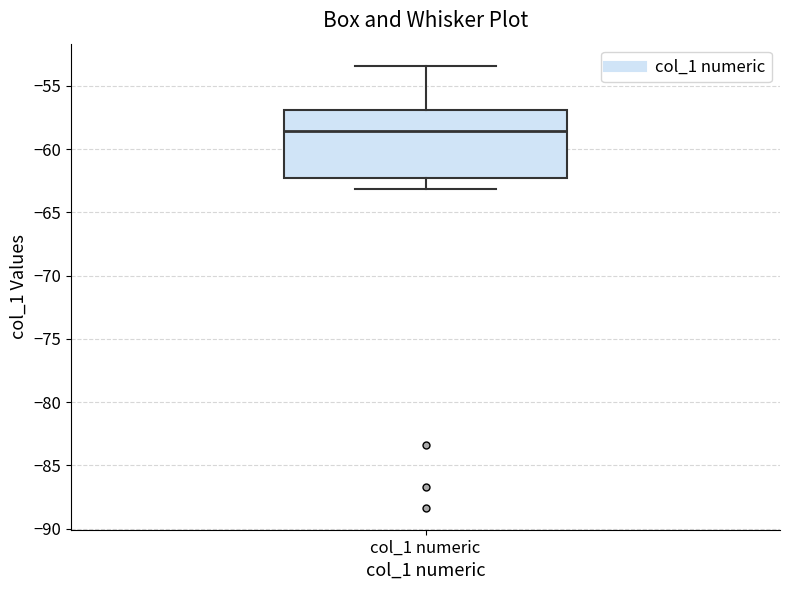

Transcribe this box plot: give where the median line is, the range the box spans, and where the two whiskers end, as read against the y-axis. The values are not printed on the chart, so give them approximately, as read against the axis.

median -58.5, box -62.5 to -57.0, whiskers -63.0 to -53.5